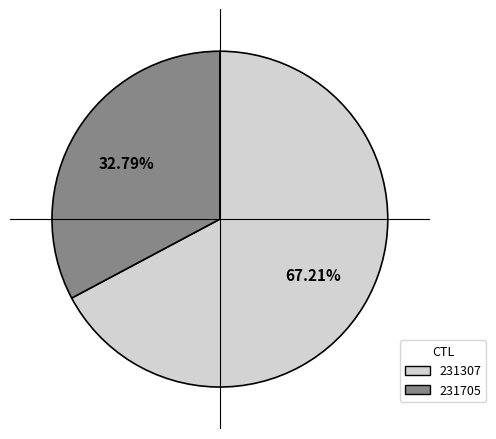

How many slices are in this pie chart?

2